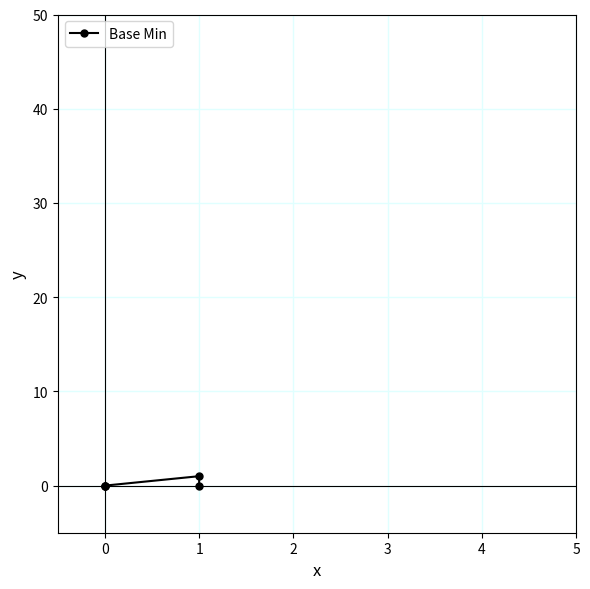

Reading right to left, list all the values displayed in this chart.

0	1	0	0	0